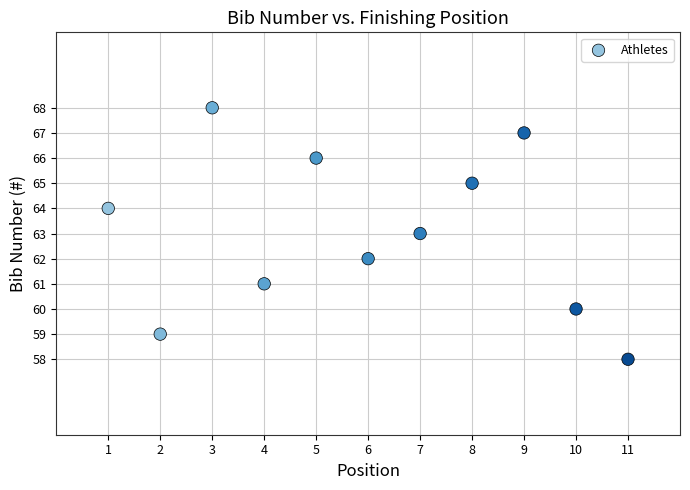

What is the average X value?

6